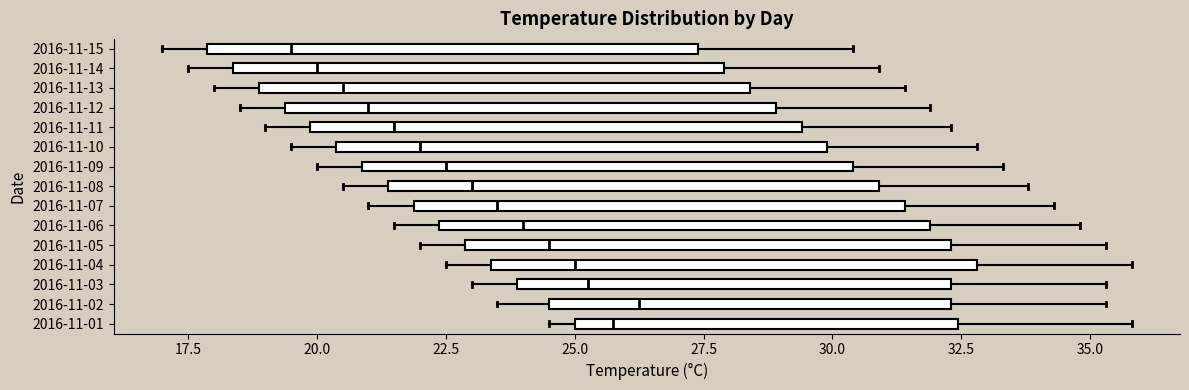

Which box's median line is the furthest to the left?

2016-11-15